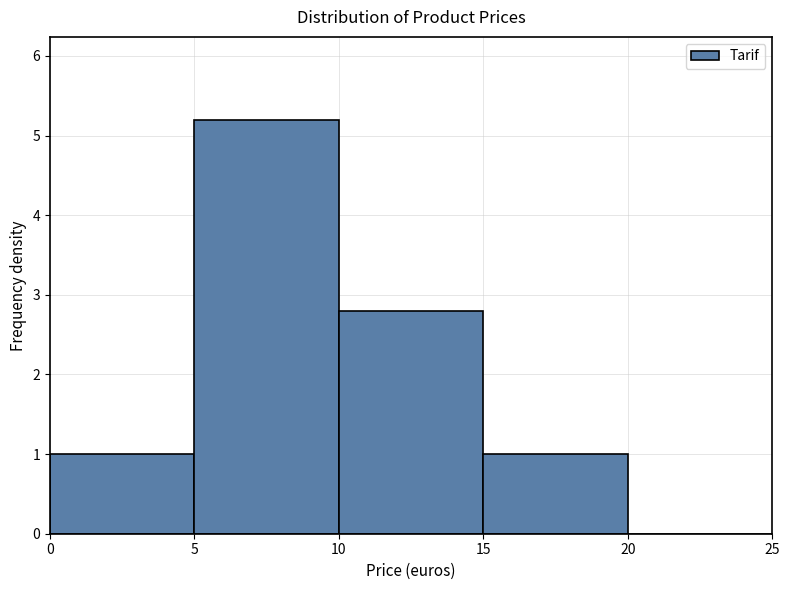

Reading left to right, list every bar in this chart as the range it spans on the x-axis followed by its height. The values are not printed on the chart, so give them approximately, as read against the axis.

0 to 5: 1.0
5 to 10: 5.2
10 to 15: 2.8
15 to 20: 1.0
20 to 25: 0